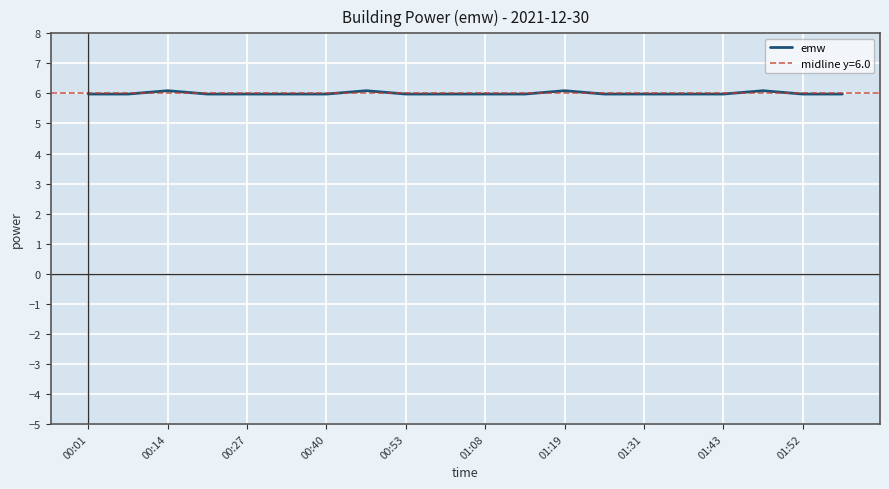

How many values are between 5 and 6?

16